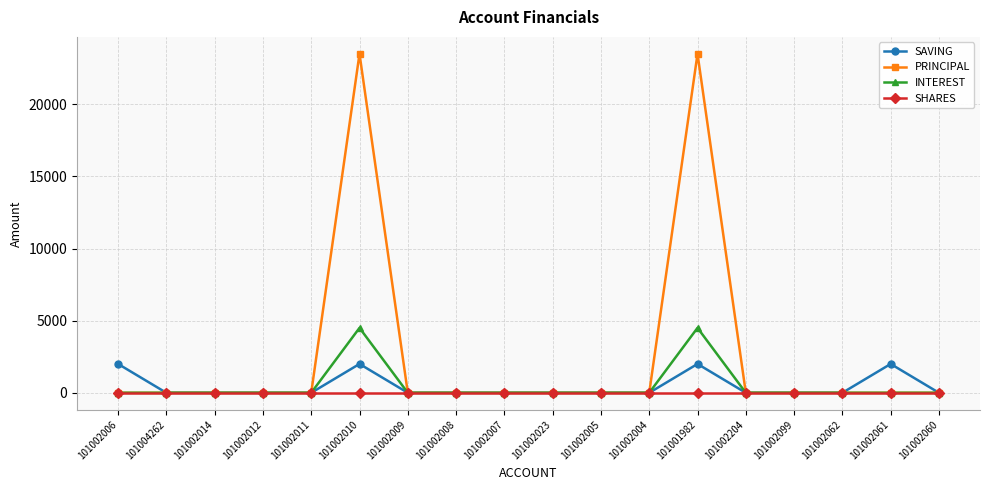

What is the greatest value displayed?

23500